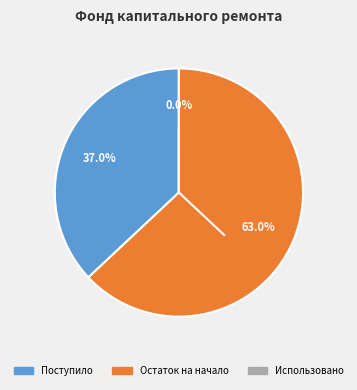

Which category has the biggest portion of the pie?

Остаток на начало